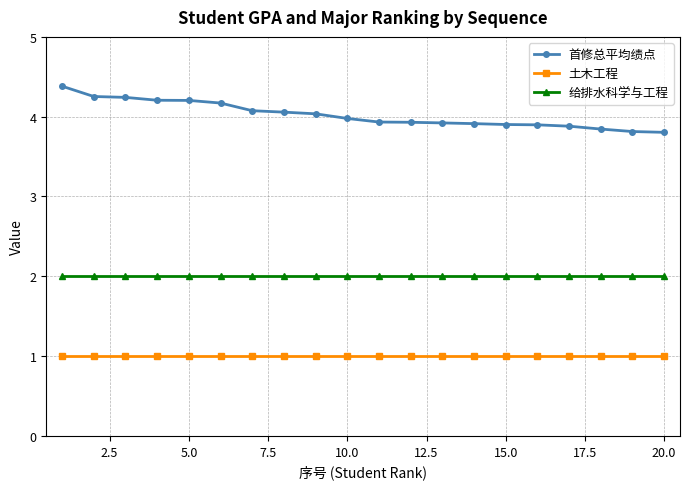

Rank the series by their maximum value, from highest to lowest.

首修总平均绩点, 给排水科学与工程, 土木工程